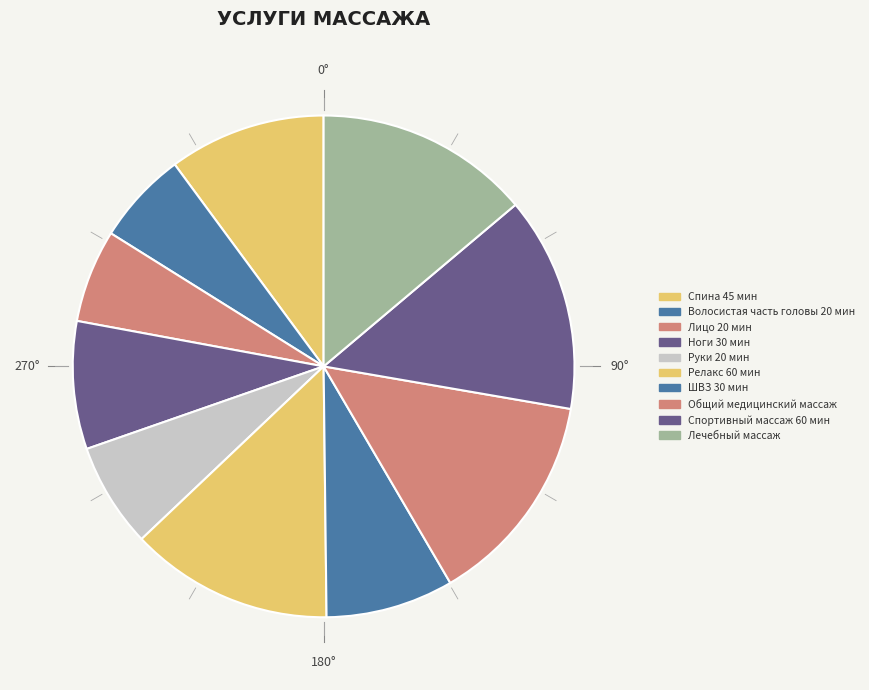

How many segments does this pie chart have?

10